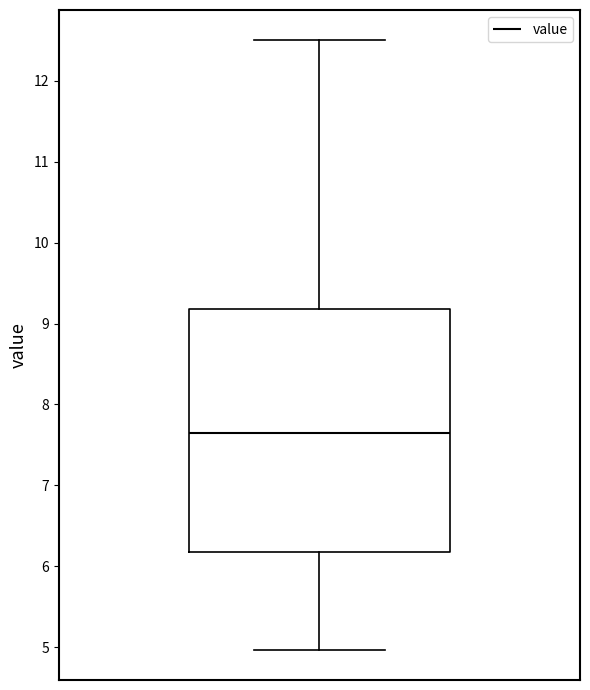

Where does the upper whisker of the box end on the y-axis? The values are not printed on the chart, so give them approximately, as read against the axis.

12.5